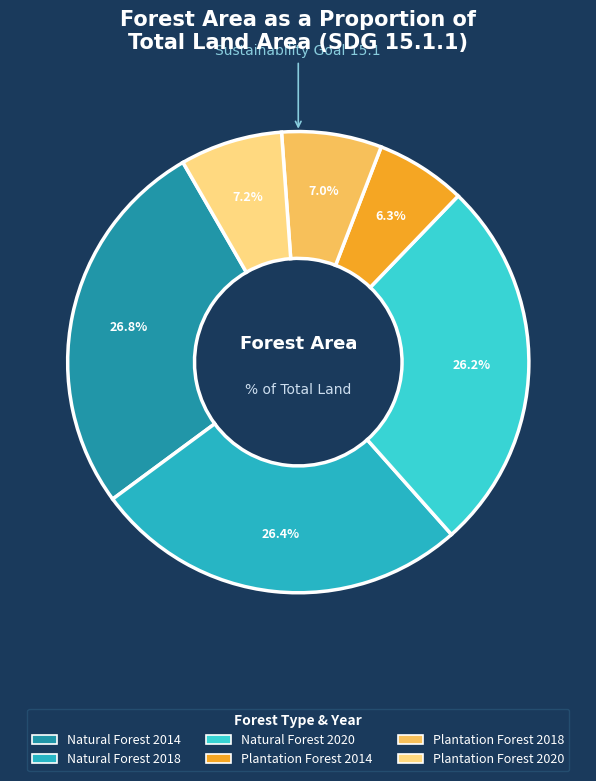

To the nearest percent, what percentage of the pie is Plantation Forest 2018?

7%